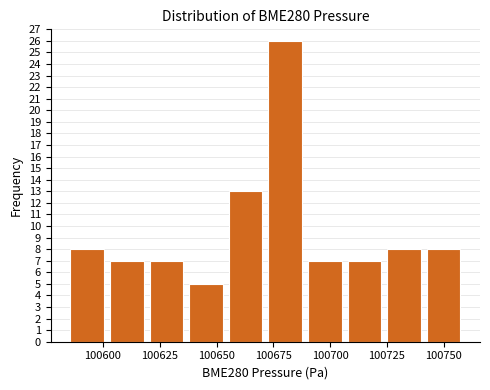

Read against the x-axis, roughly where is the centre of the tallest bar?

100680